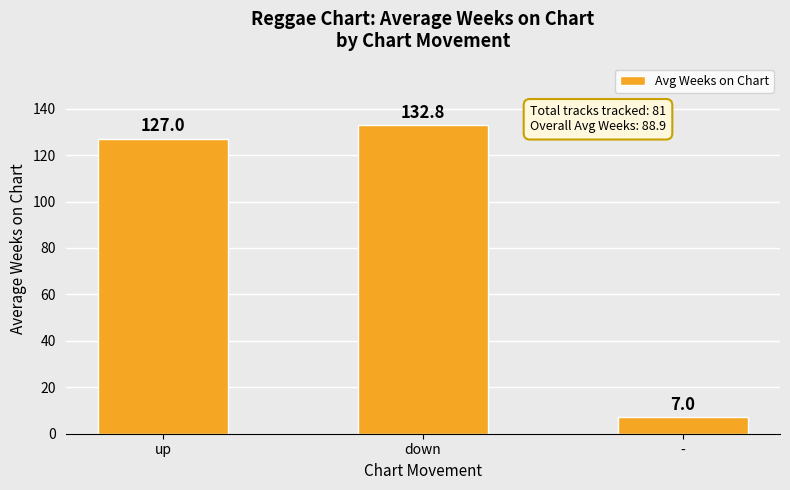

What is the average value?

88.9